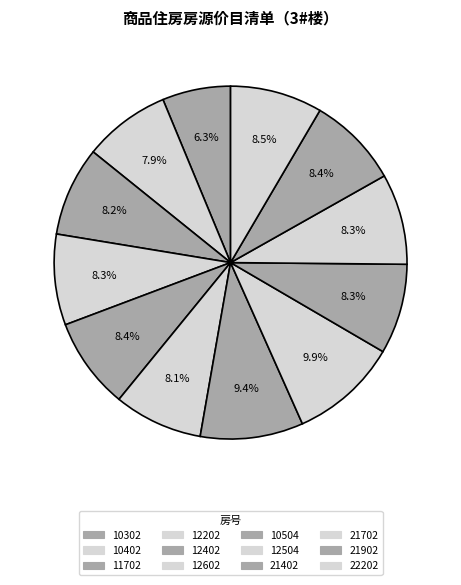

Which category has the biggest portion of the pie?

12504